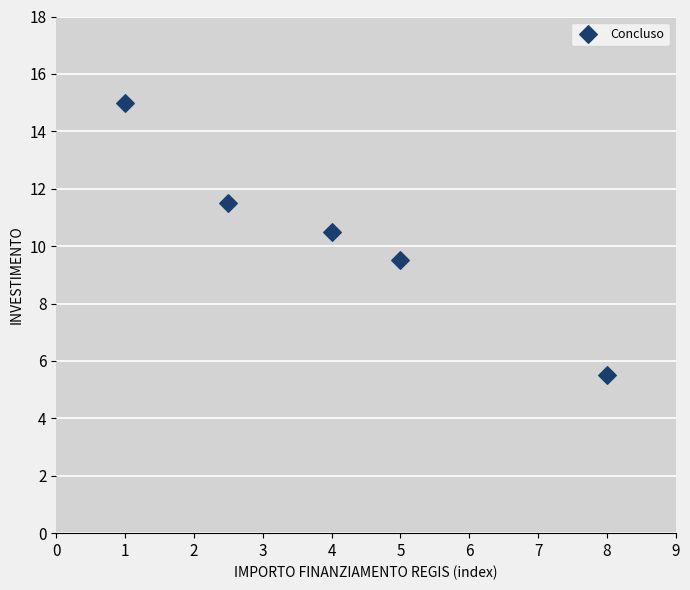

What is the range of X values (max minus min)?

7.0